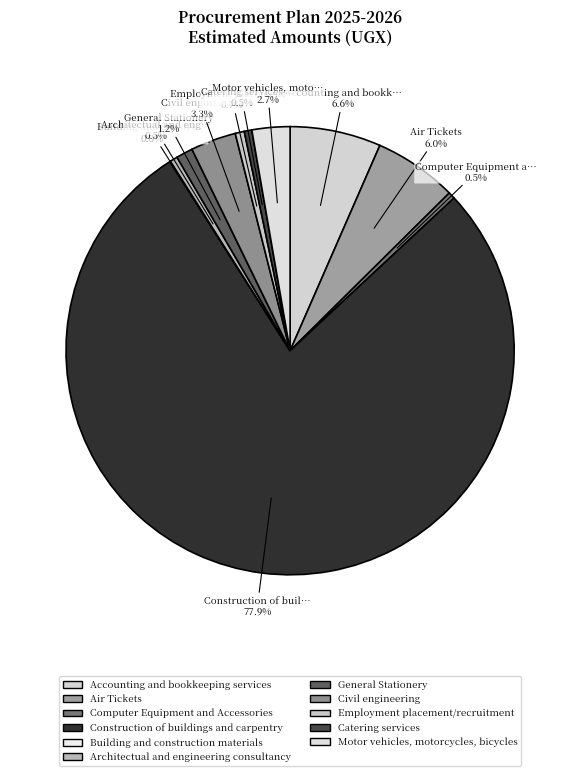

How many segments does this pie chart have?

11